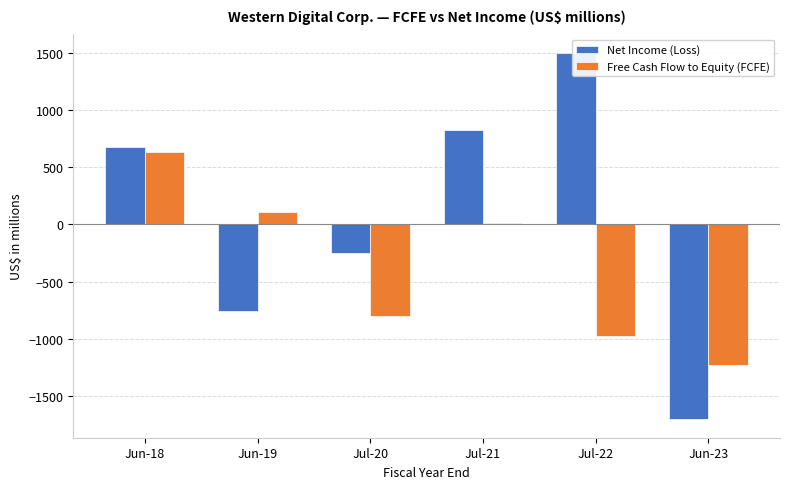

Are the bars grouped side by side (vs. stacked)?

Yes